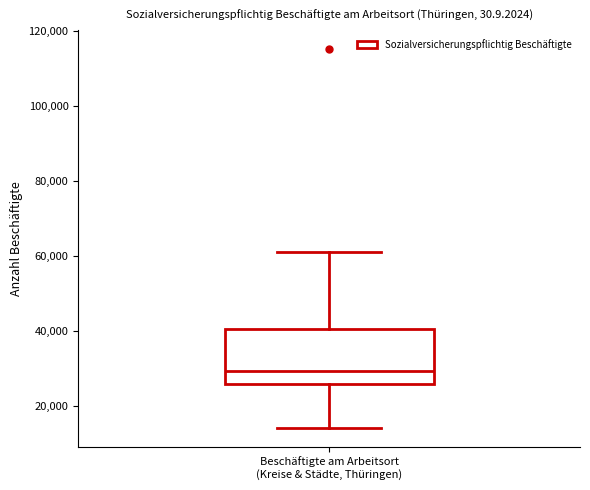

Where does the lower whisker of the box for Beschäftigte am Arbeitsort (Kreise & Städte, Thüringen) end on the y-axis? The values are not printed on the chart, so give them approximately, as read against the axis.

14000